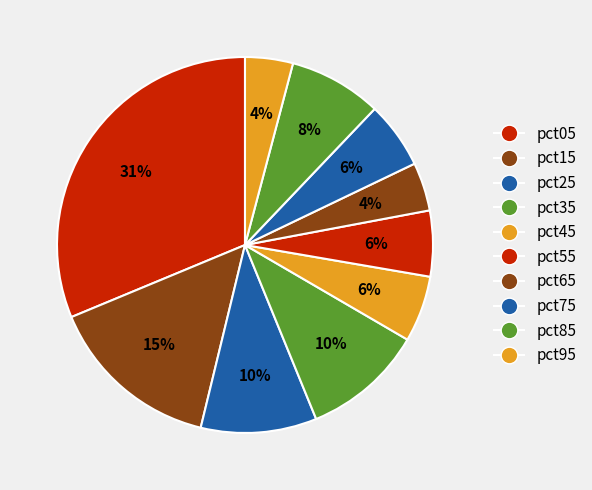

Which category has the biggest portion of the pie?

pct05